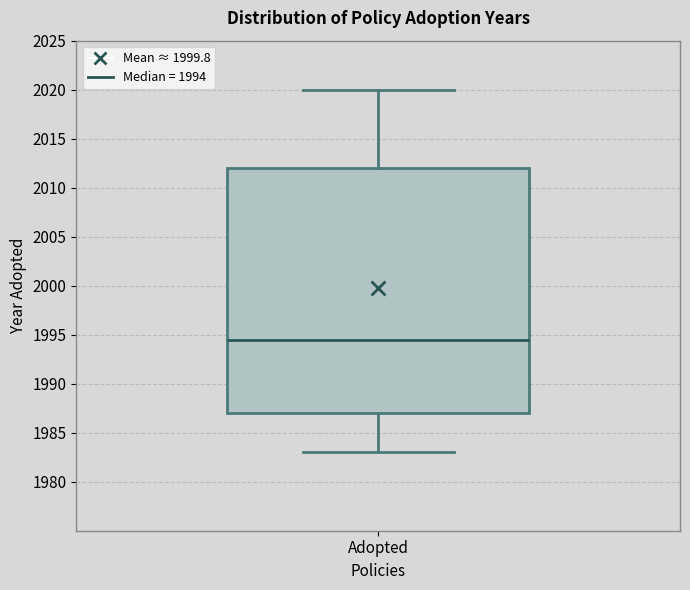

Transcribe this box plot: give where the median line is, the range the box spans, and where the two whiskers end, as read against the y-axis. The values are not printed on the chart, so give them approximately, as read against the axis.

median 1994.5, box 1987.0 to 2012.0, whiskers 1983.0 to 2020.0